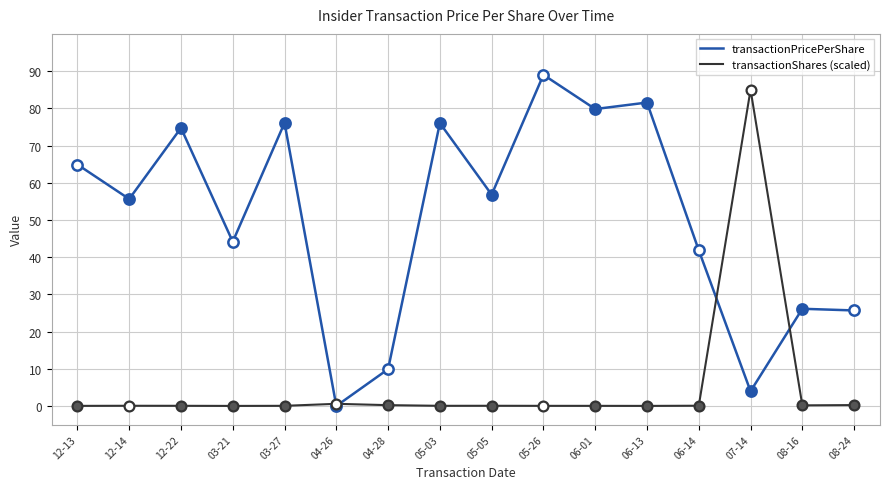

What is the total value across all series at 05-03?

76.1